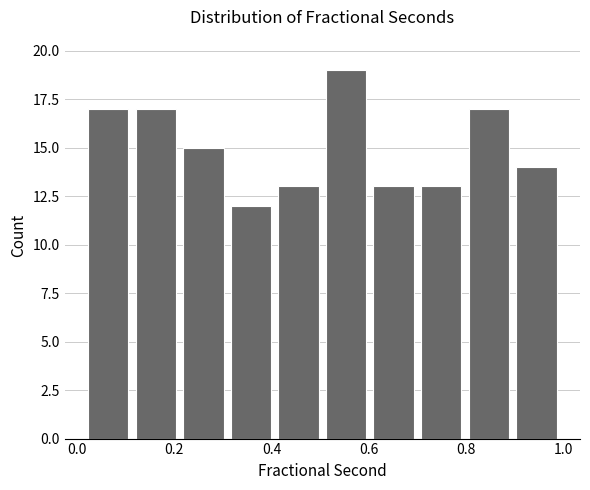

How tall is the bar that spans 0.60 to 0.70 on the x-axis? Neither the bar edges nor the heights are printed on the chart, so give them approximately, as read against the axes.

13